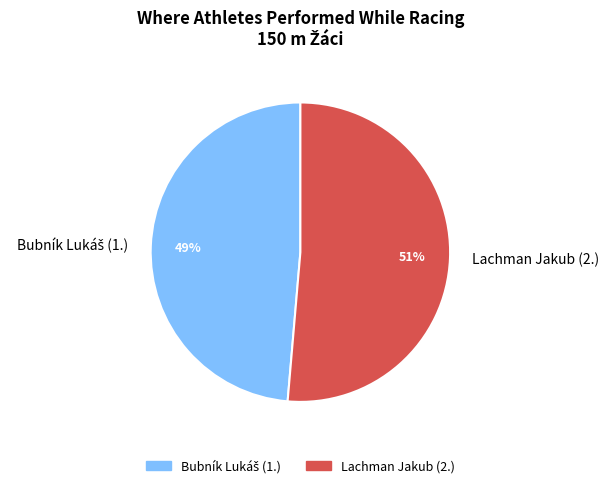

Is it true that Lachman Jakub (2.) is 51% of the pie?

True